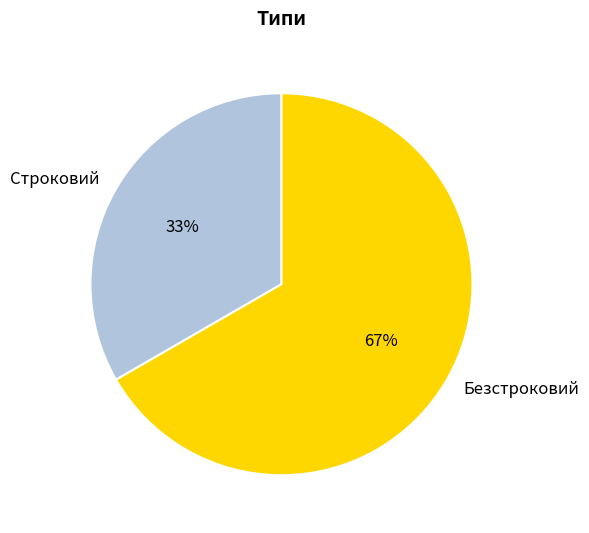

How many slices are in this pie chart?

2